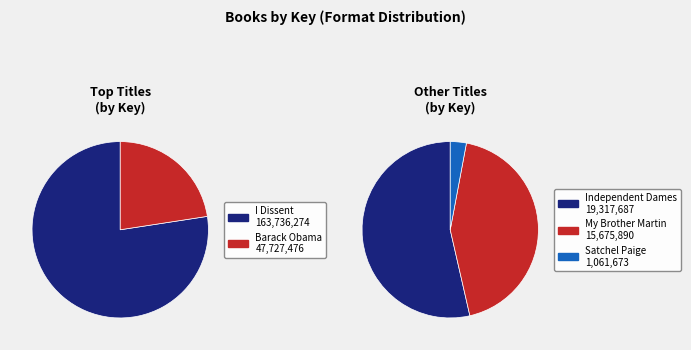

Is there any slice that represents more than half of the pie?

Yes